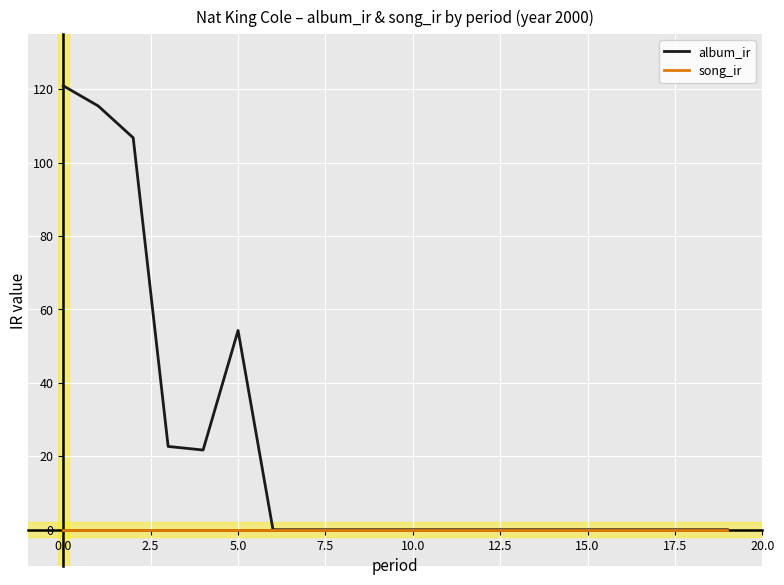

Which series has the largest total across all categories?

album_ir